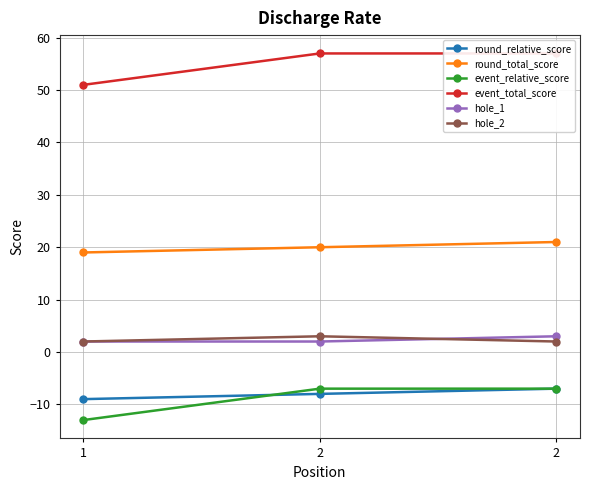

Reading right to left, transcribe all the data shown in this chart.

round_relative_score: -7	-8	-9
round_total_score: 21	20	19
event_relative_score: -7	-7	-13
event_total_score: 57	57	51
hole_1: 3	2	2
hole_2: 2	3	2